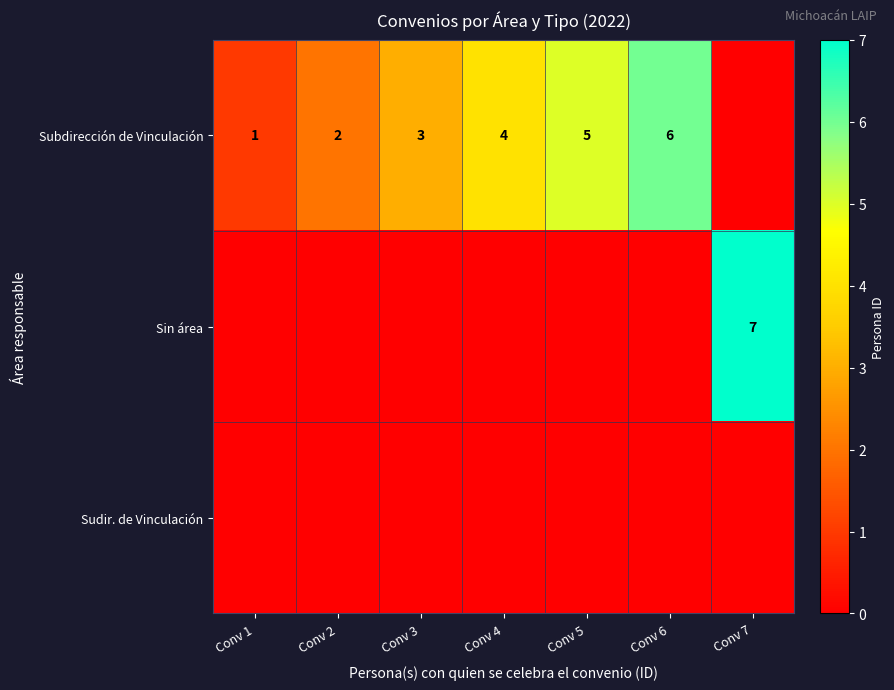

True or false: Subdirección de Vinculación has a value of 4 at Conv 2.

False